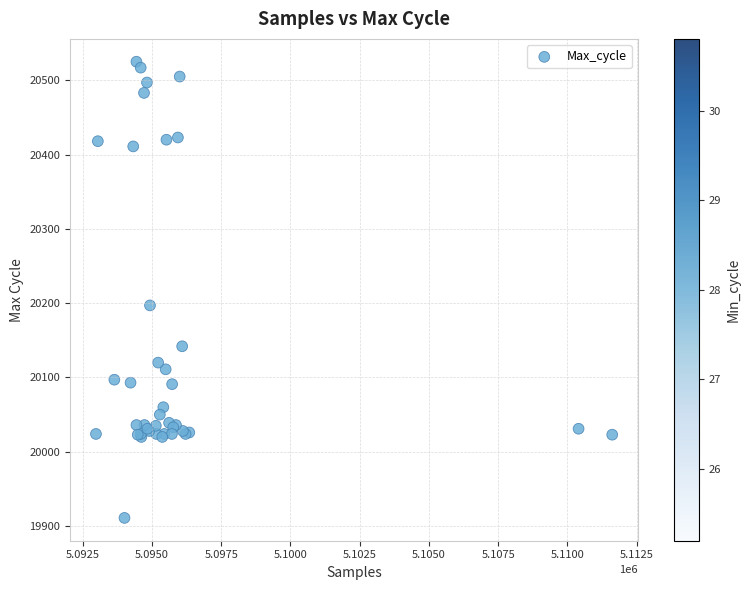

What Y value in the scatter plot is closest to 20218?

20197